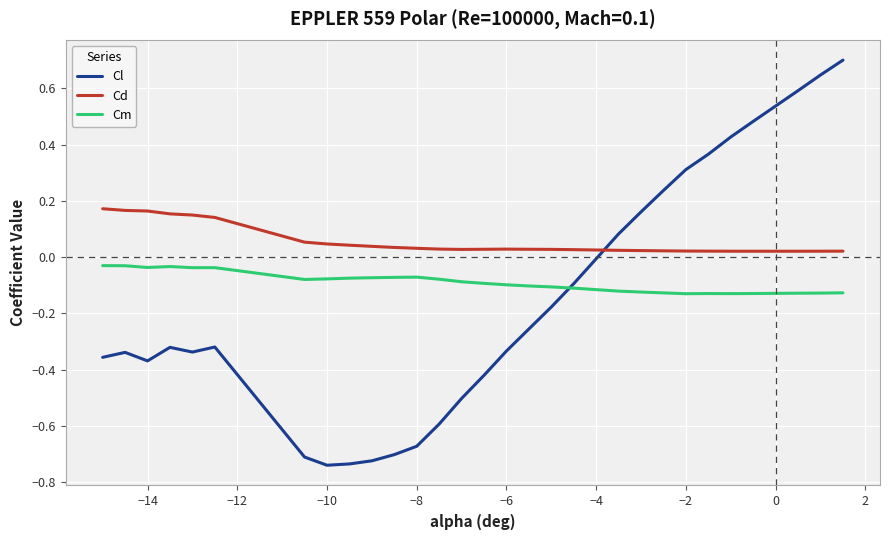

How many lines are shown in the chart?

3